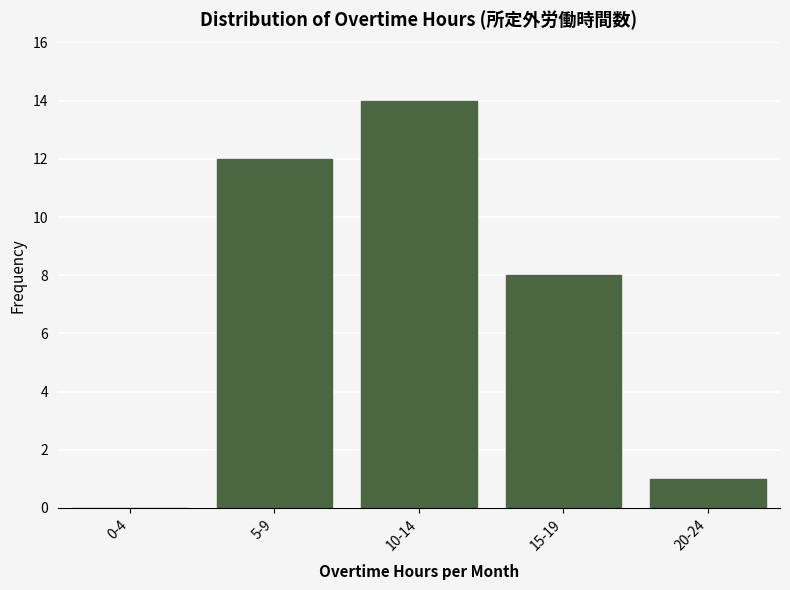

Reading right to left, extract all data points from this chart.

20-24=1	15-19=8	10-14=14	5-9=12	0-4=0